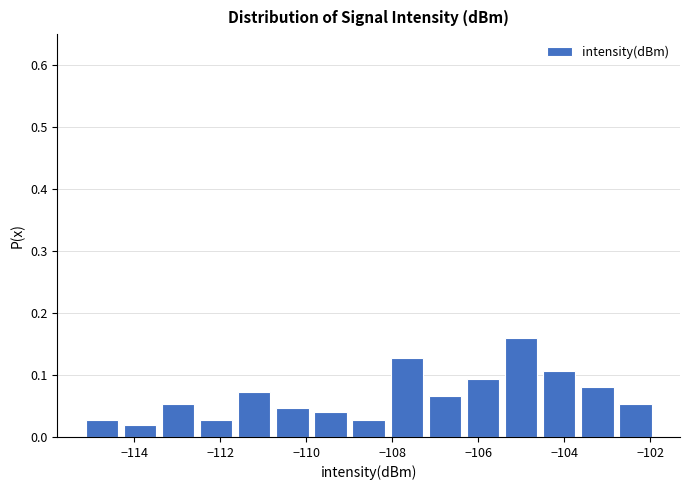

Reading left to right, list every bar in this chart as the range it spans on the x-axis followed by its height. Neither the bar edges nor the heights are printed on the chart, so give them approximately, as read against the axes.

-115.2 to -114.4: 0.03
-114.4 to -113.4: 0.02
-113.4 to -112.6: 0.05
-112.6 to -111.6: 0.03
-111.6 to -110.8: 0.07
-110.8 to -109.8: 0.05
-109.8 to -109.0: 0.04
-109.0 to -108.2: 0.03
-108.2 to -107.2: 0.13
-107.2 to -106.4: 0.07
-106.4 to -105.4: 0.09
-105.4 to -104.6: 0.16
-104.6 to -103.6: 0.11
-103.6 to -102.8: 0.08
-102.8 to -101.8: 0.05